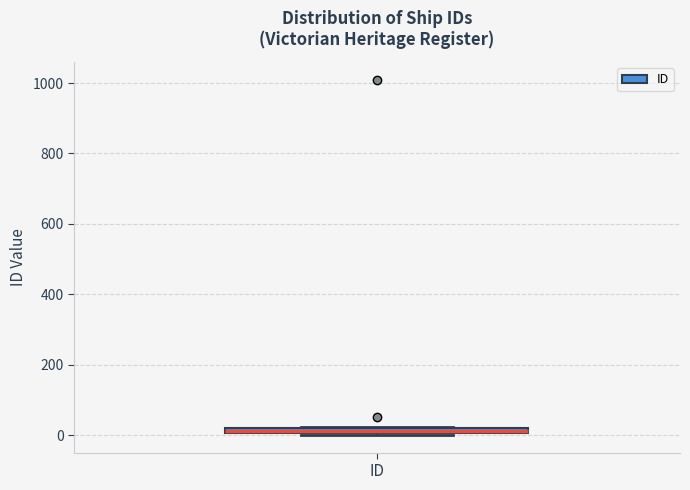

Where is the upper edge of the box for ID on the y-axis? The values are not printed on the chart, so give them approximately, as read against the axis.

20